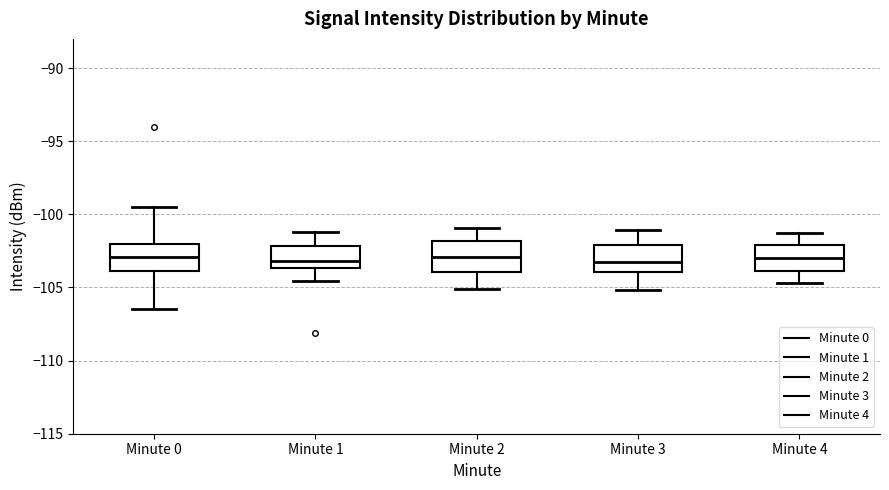

Reading left to right, read every box against the y-axis: the position of its median line, the range the box covers, and the ends of its whiskers. The values are not printed on the chart, so give them approximately, as read against the axis.

Minute 0: median -103.0, box -104.0 to -102.0, whiskers -106.5 to -99.5
Minute 1: median -103.0, box -103.5 to -102.0, whiskers -104.5 to -101.0
Minute 2: median -103.0, box -104.0 to -102.0, whiskers -105.0 to -101.0
Minute 3: median -103.0, box -104.0 to -102.0, whiskers -105.0 to -101.0
Minute 4: median -103.0, box -104.0 to -102.0, whiskers -104.5 to -101.5